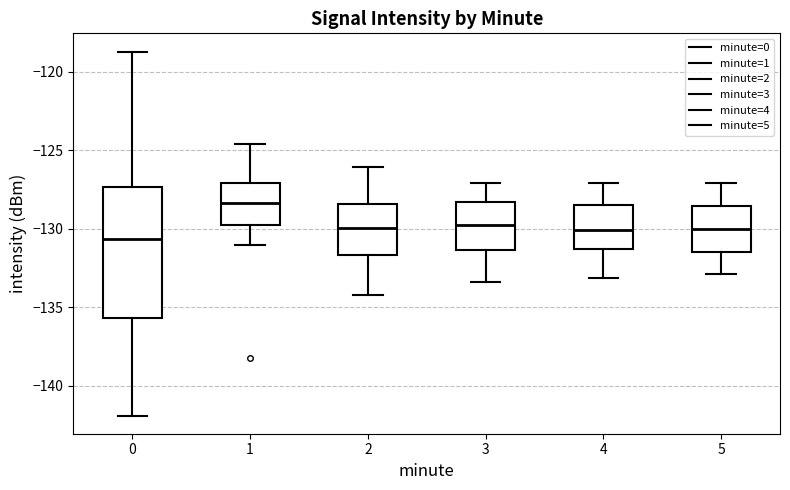

Reading left to right, transcribe this box plot: for each box, give where its median line is, the range the box spans, and where its two whiskers end, as read against the y-axis. The values are not printed on the chart, so give them approximately, as read against the axis.

0: median -130.5, box -135.5 to -127.5, whiskers -142.0 to -118.5
1: median -128.5, box -130.0 to -127.0, whiskers -131.0 to -124.5
2: median -130.0, box -131.5 to -128.5, whiskers -134.0 to -126.0
3: median -129.5, box -131.5 to -128.5, whiskers -133.5 to -127.0
4: median -130.0, box -131.5 to -128.5, whiskers -133.0 to -127.0
5: median -130.0, box -131.5 to -128.5, whiskers -133.0 to -127.0